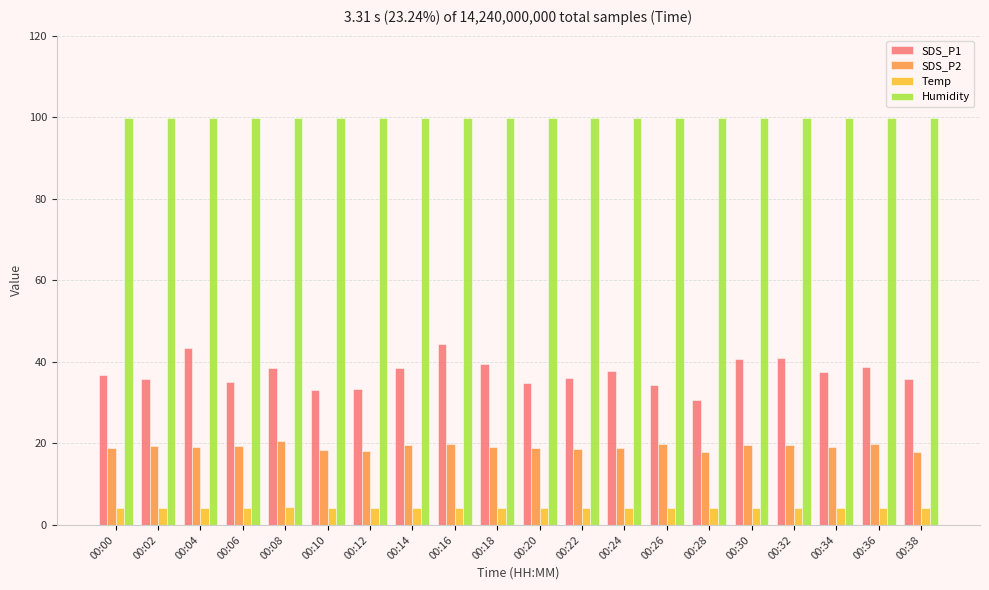

Which series has the widest spread of values?

SDS_P1